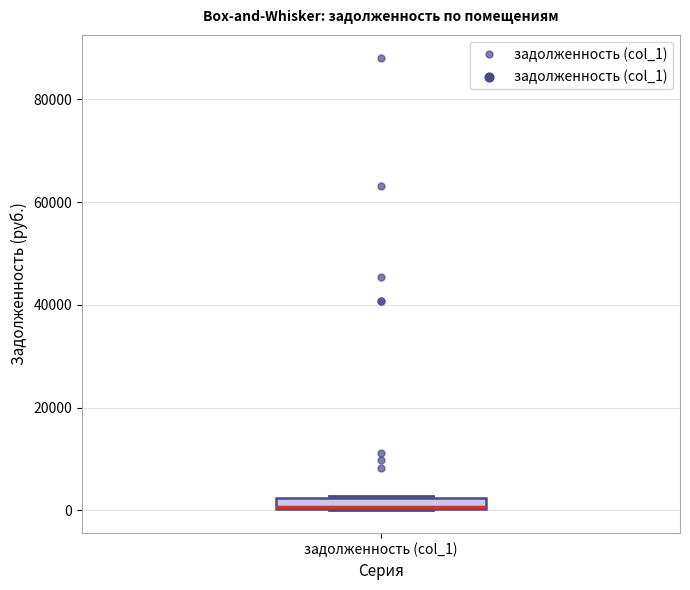

Where is the upper edge of the box for задолженность (col_1) on the y-axis? The values are not printed on the chart, so give them approximately, as read against the axis.

2000